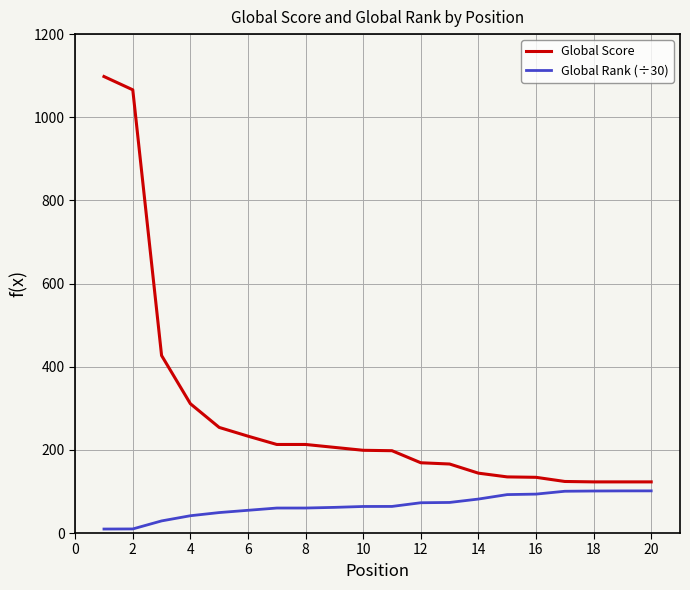

Rank the series by their average value, from lowest to highest.

Global Rank (÷30), Global Score